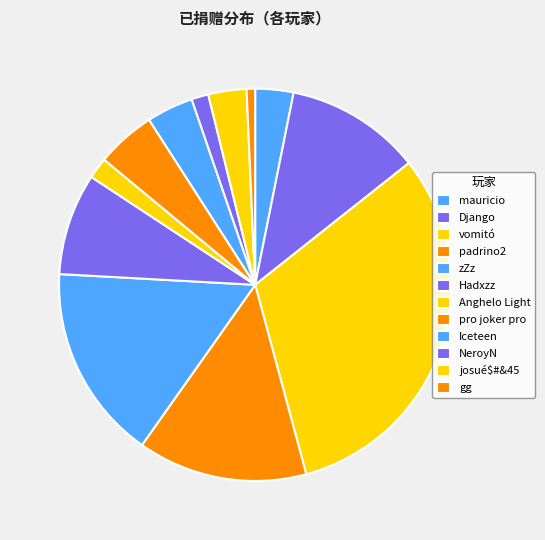

What portion of the pie excludes Iceteen?

96.2%